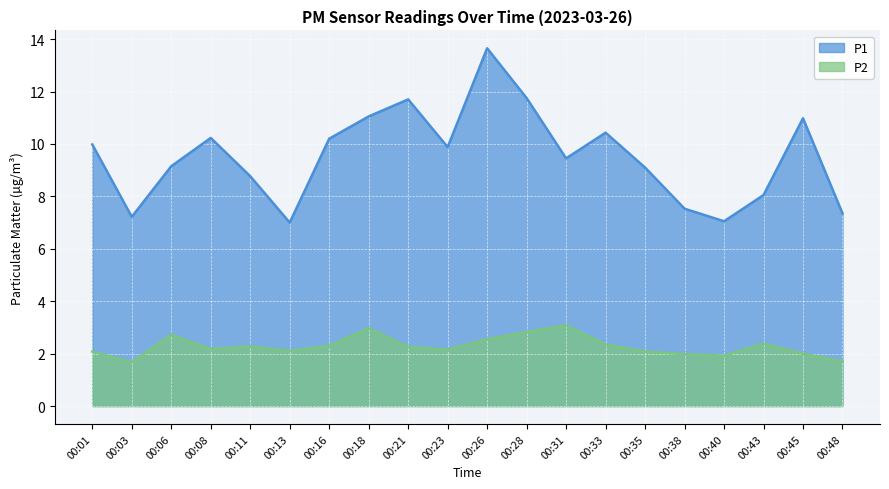

True or false: P2 and P1 cross at least once.

False